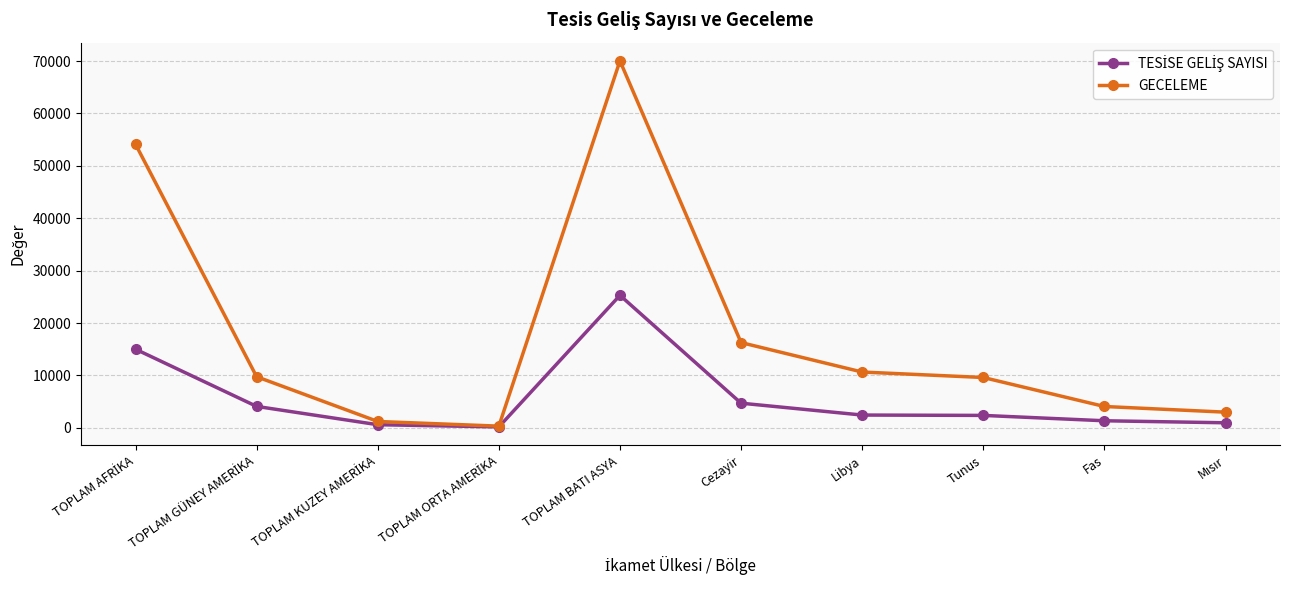

What is the label of the 9th point from the left?

Fas